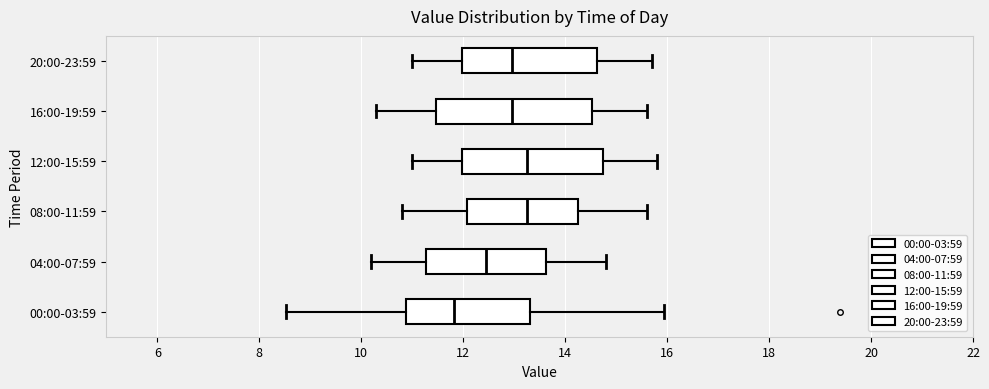

Comparing the boxes themselves (not the whiskers), which one is the widest?

16:00-19:59